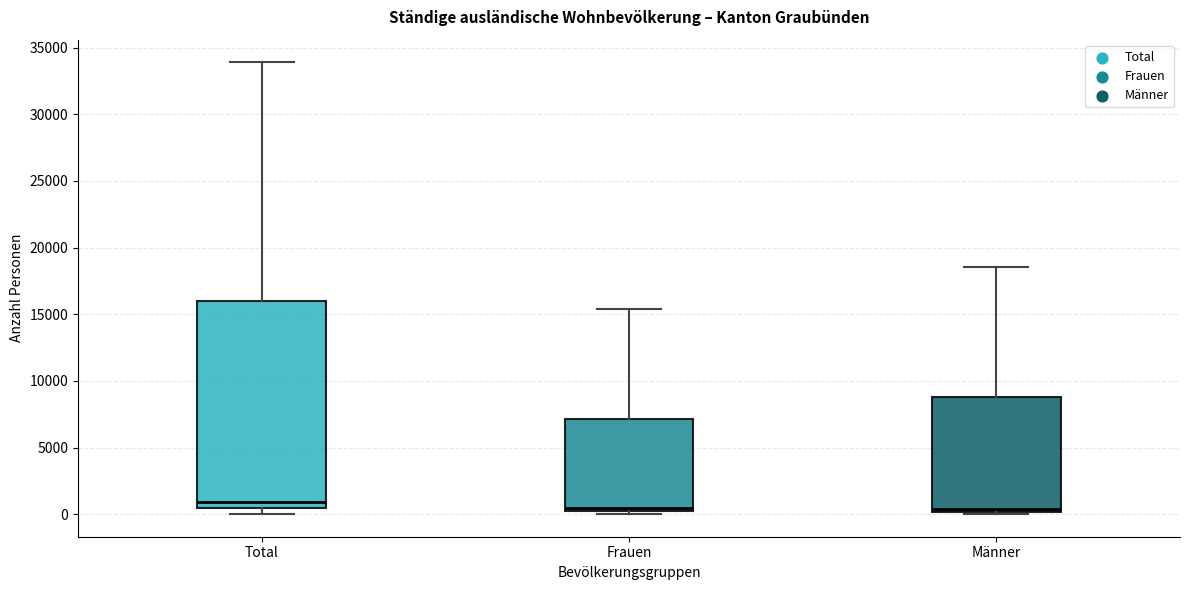

Reading left to right, read every box against the y-axis: the position of its median line, the range the box covers, and the ends of its whiskers. The values are not printed on the chart, so give them approximately, as read against the axis.

Total: median 1000, box 500 to 16000, whiskers 0 to 34000
Frauen: median 500, box 0 to 7000, whiskers 0 (just below the box's lower edge) to 15500
Männer: median 500, box 0 to 9000, whiskers 0 (just below the box's lower edge) to 18500